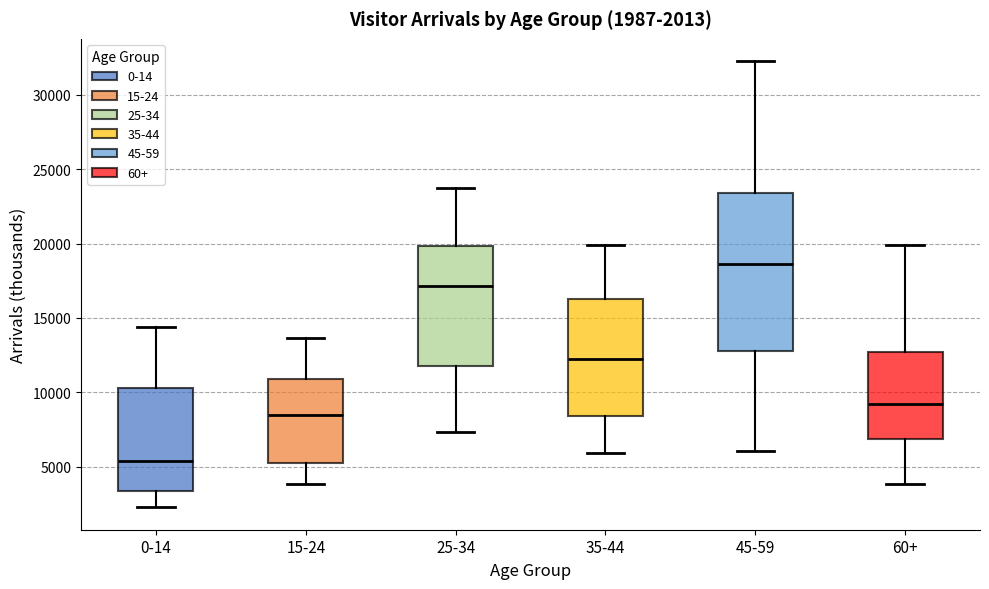

Which box has the highest median line?

45-59